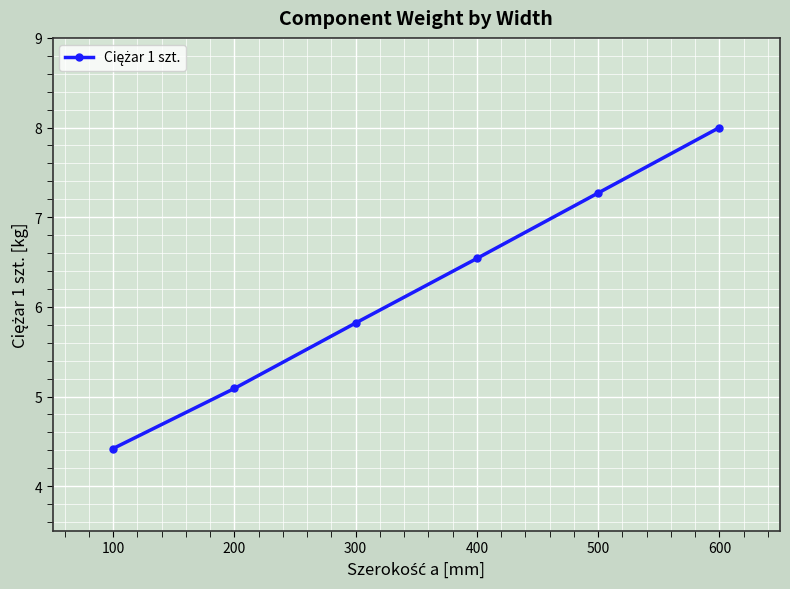

What is the maximum value shown in the chart?

8.0